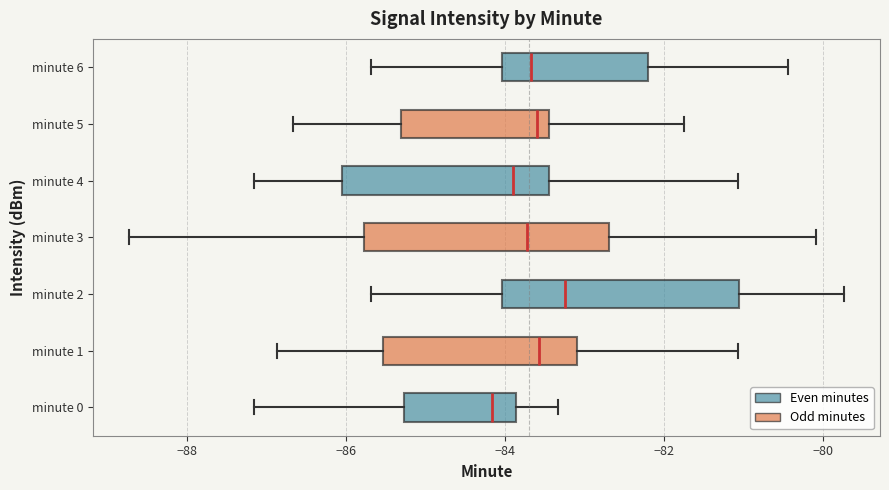

Which box's median line is the furthest to the right?

minute 2